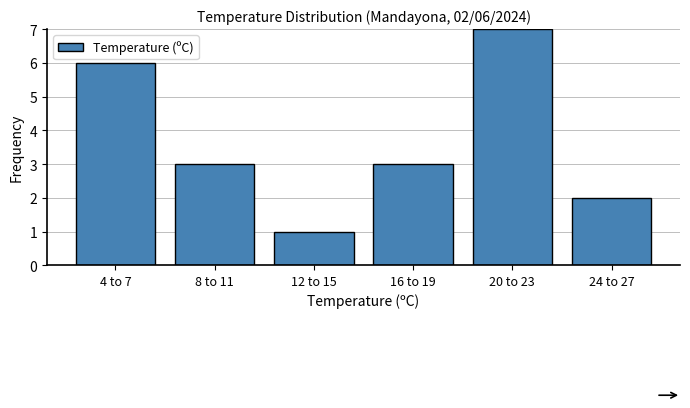

Reading right to left, what are all the values shown in this chart?

24 to 27=2	20 to 23=7	16 to 19=3	12 to 15=1	8 to 11=3	4 to 7=6